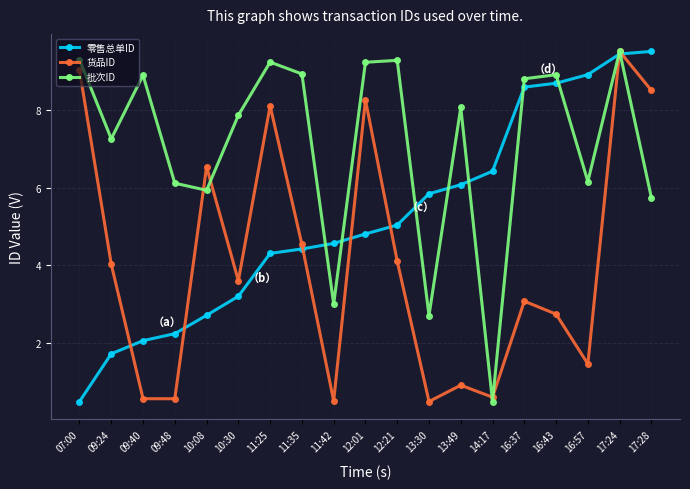

True or false: 批次ID has a value of 6.1 at 09:48.

True